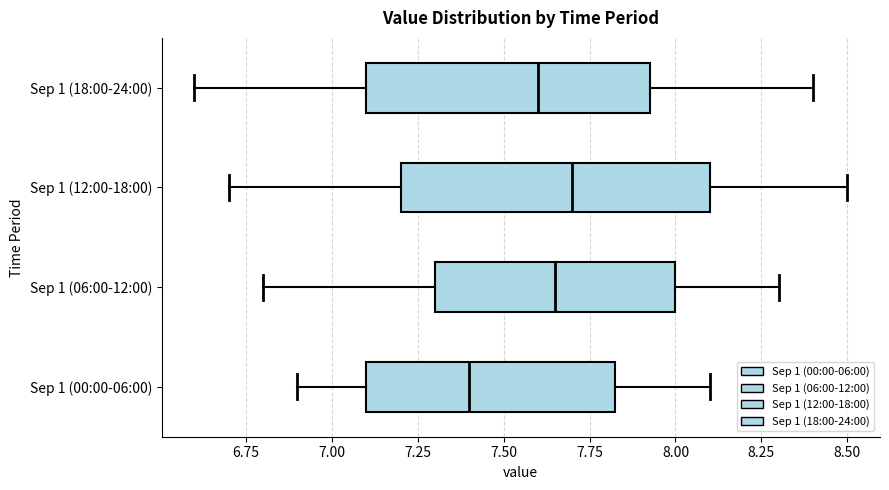

Which box's median line is the furthest to the left?

Sep 1 (00:00-06:00)